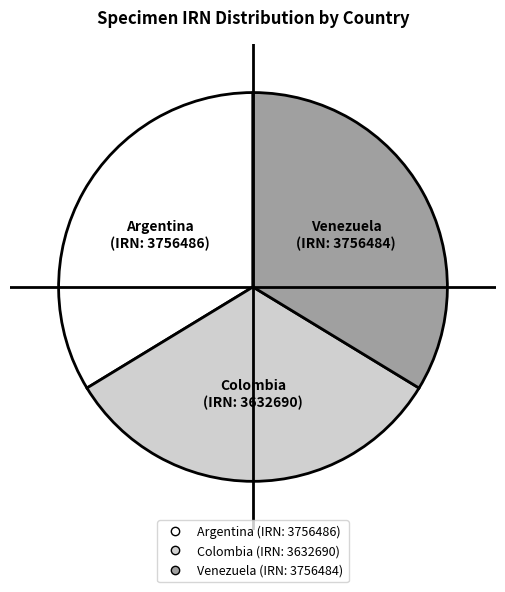

Does Colombia (IRN: 3632690) represent more than half of the total?

No